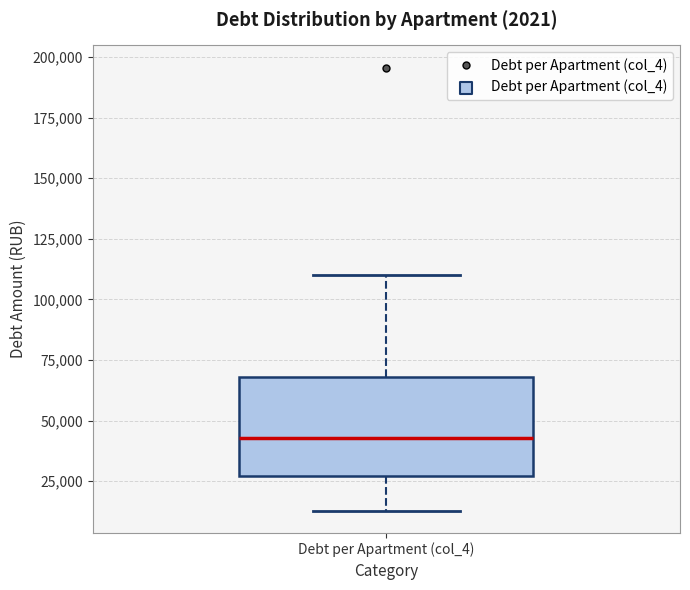

Read this box plot against the y-axis: the position of the median line, the range covered by the box, and the ends of both whiskers. The values are not printed on the chart, so give them approximately, as read against the axis.

median 45000, box 25000 to 70000, whiskers 15000 to 110000